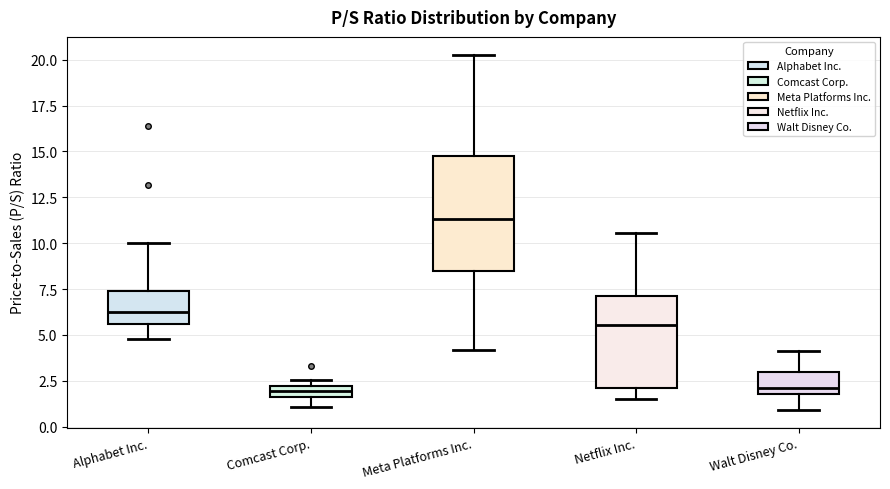

Which box is the tallest, from its lower edge to its upper edge?

Meta Platforms Inc.